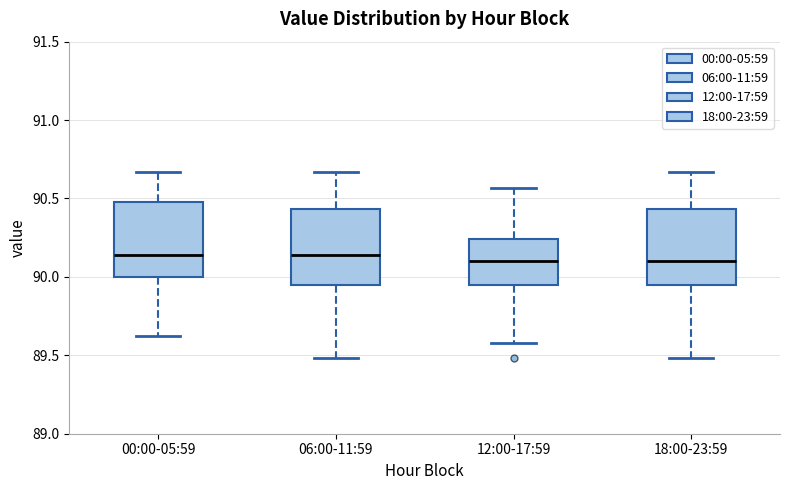

Reading left to right, transcribe this box plot: for each box, give where its median line is, the range the box spans, and where its two whiskers end, as read against the y-axis. The values are not printed on the chart, so give them approximately, as read against the axis.

00:00-05:59: median 90.15, box 90.00 to 90.50, whiskers 89.60 to 90.65
06:00-11:59: median 90.15, box 89.95 to 90.45, whiskers 89.50 to 90.65
12:00-17:59: median 90.10, box 89.95 to 90.25, whiskers 89.60 to 90.55
18:00-23:59: median 90.10, box 89.95 to 90.45, whiskers 89.50 to 90.65